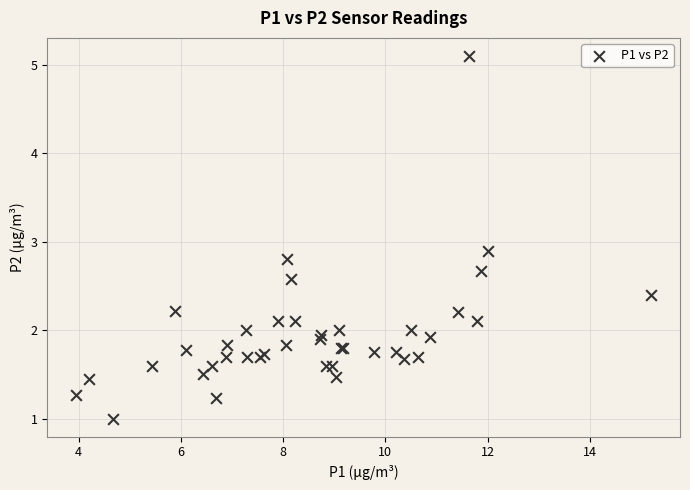

What Y value in the scatter plot is closest to 3?

2.9